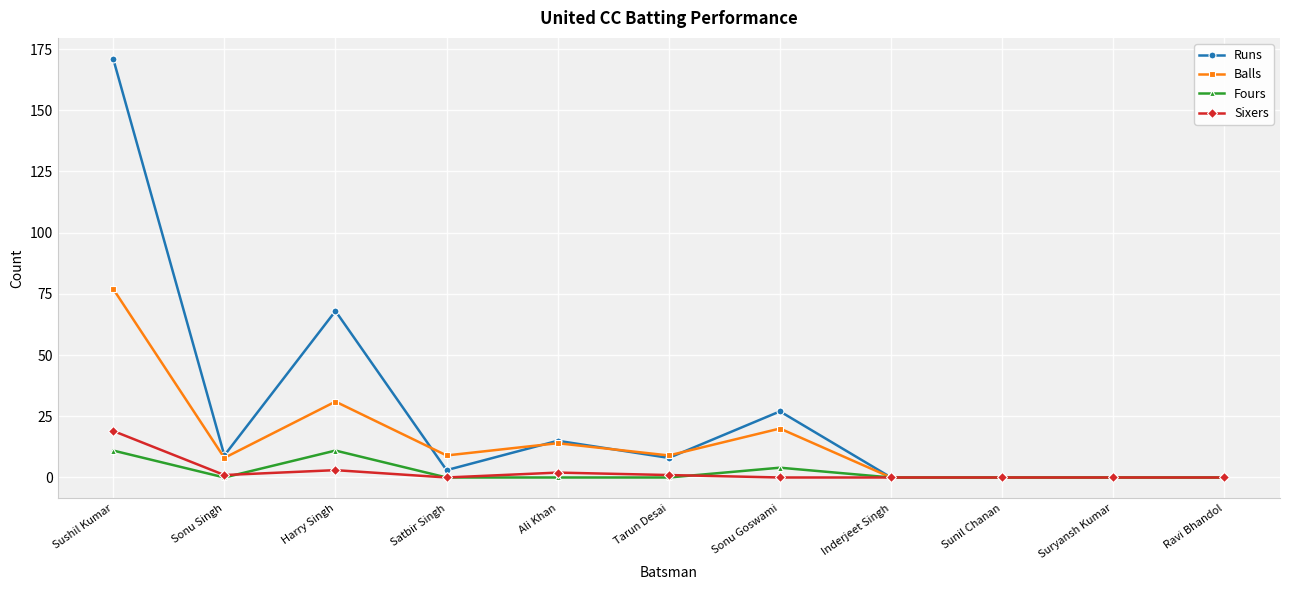

At how many categories does at least one series exceed 42?

2